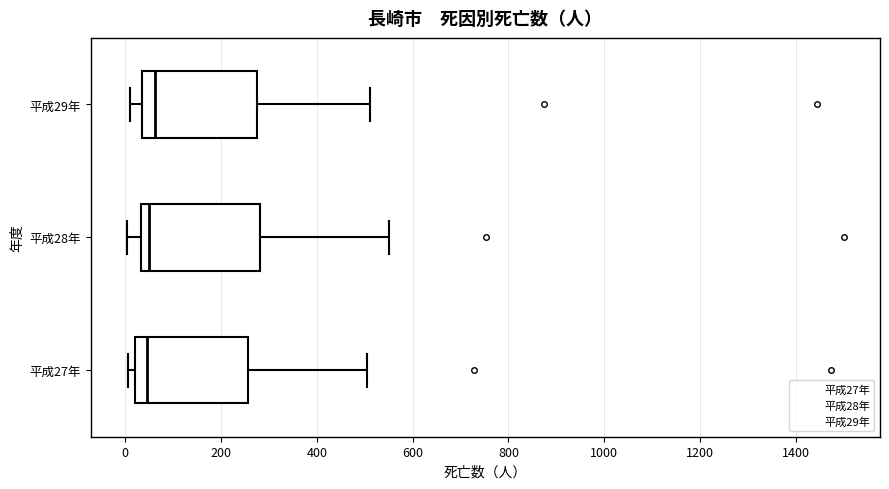

Where does the median line of the box for 平成28年 sit on the x-axis? The values are not printed on the chart, so give them approximately, as read against the axis.

60